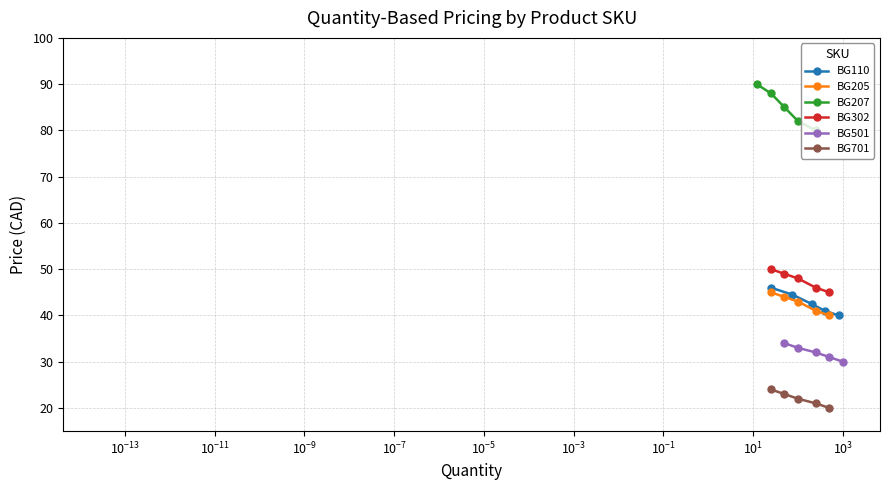

What is the sum of all BG110 values?

214.0